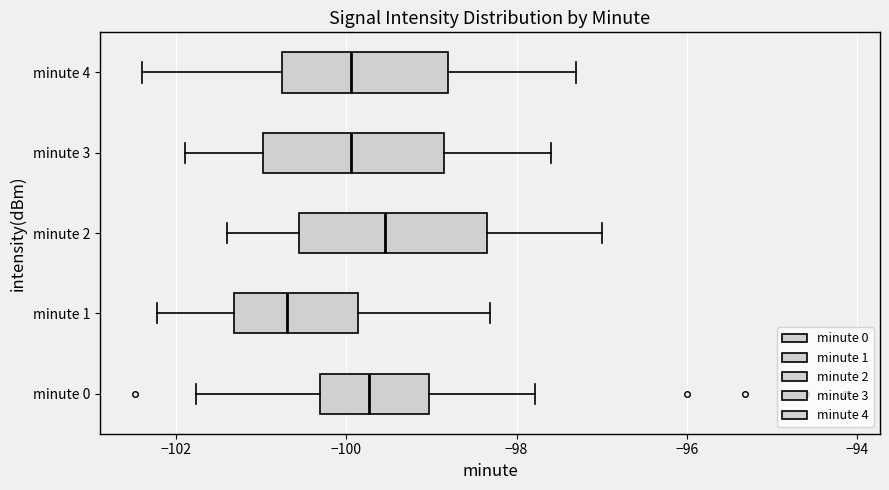

Reading bottom to top, read every box against the x-axis: the position of its median line, the range the box covers, and the ends of its whiskers. The values are not printed on the chart, so give them approximately, as read against the axis.

minute 0: median -99.8, box -100.4 to -99.0, whiskers -101.8 to -97.8
minute 1: median -100.8, box -101.4 to -99.8, whiskers -102.2 to -98.4
minute 2: median -99.6, box -100.6 to -98.4, whiskers -101.4 to -97.0
minute 3: median -100.0, box -101.0 to -98.8, whiskers -101.8 to -97.6
minute 4: median -100.0, box -100.8 to -98.8, whiskers -102.4 to -97.2